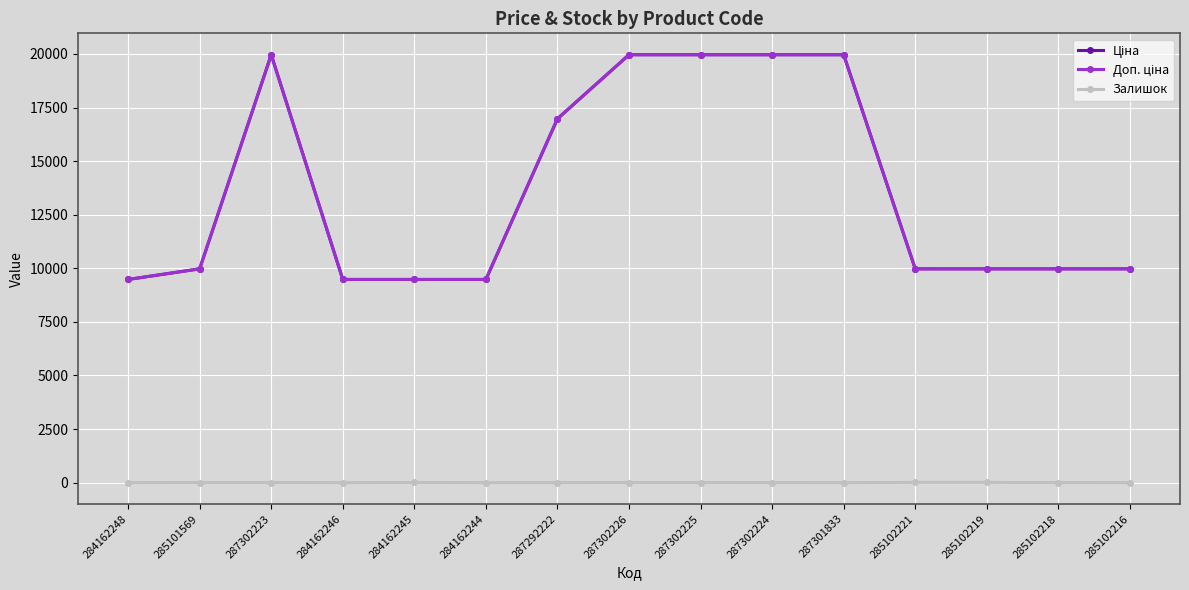

At which category is the sum across all series the highest?

287302223